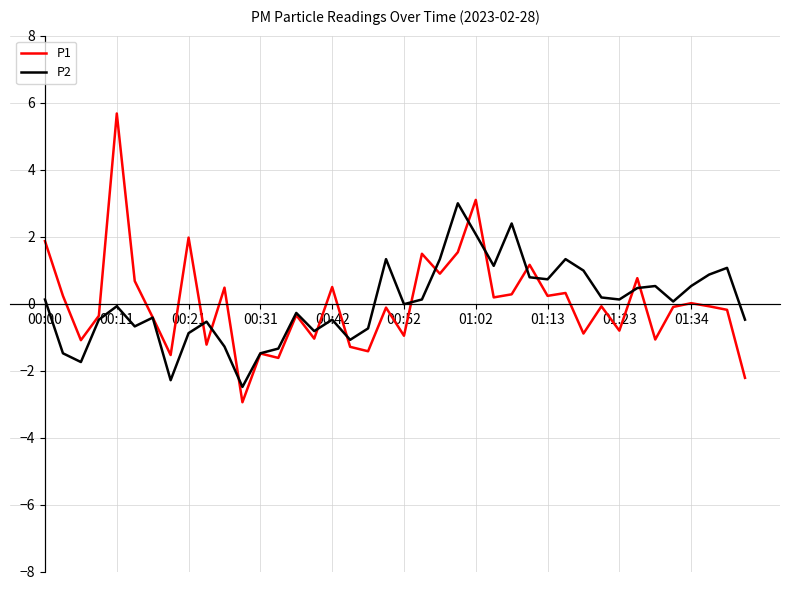

Which series has the largest range (max minus min)?

P1